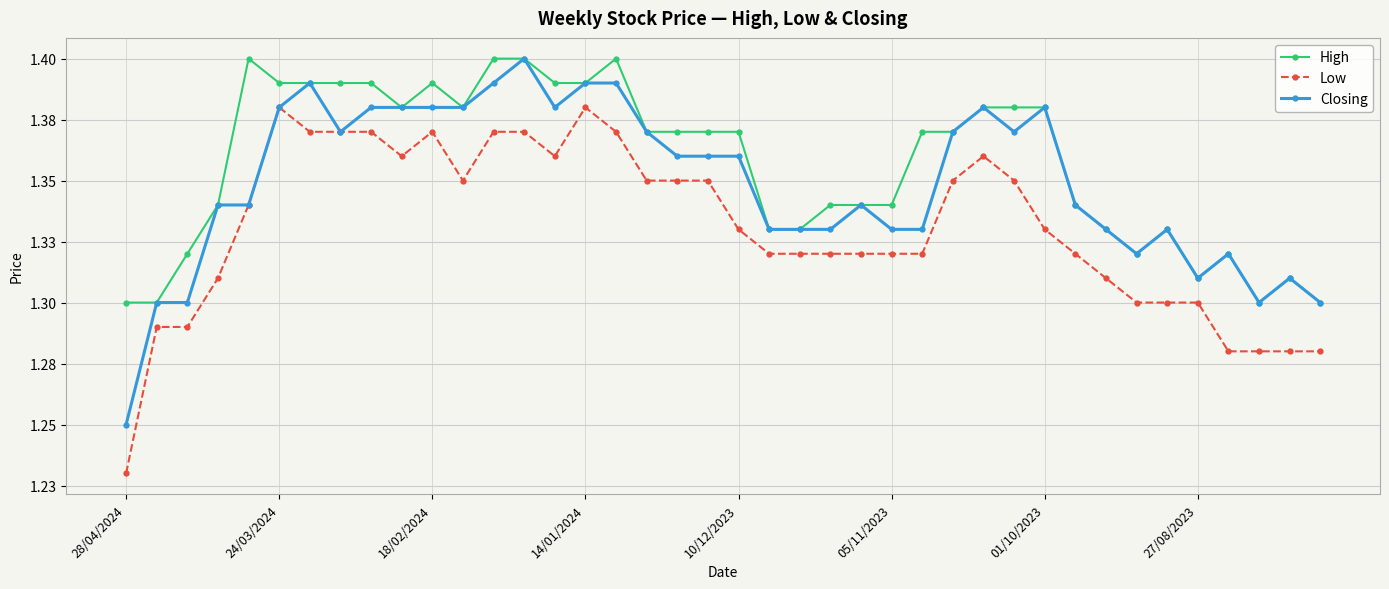

Is this an area chart (filled region under the line)?

No